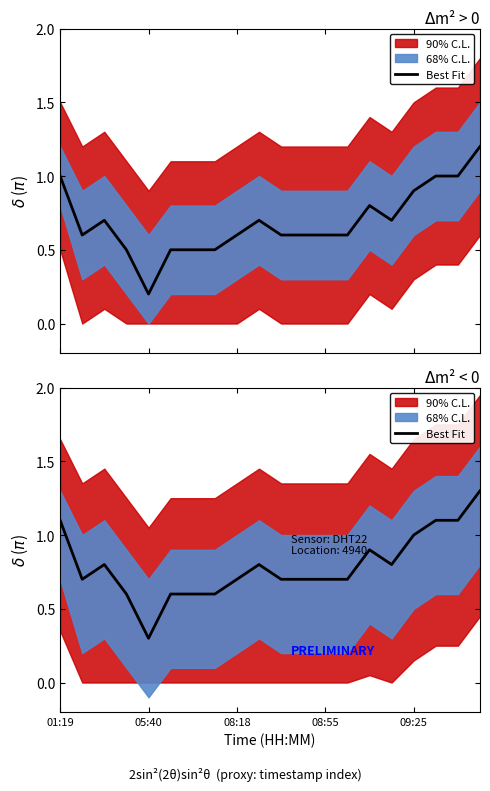

What is the sum of the values at 05:40 and 13?

1.4